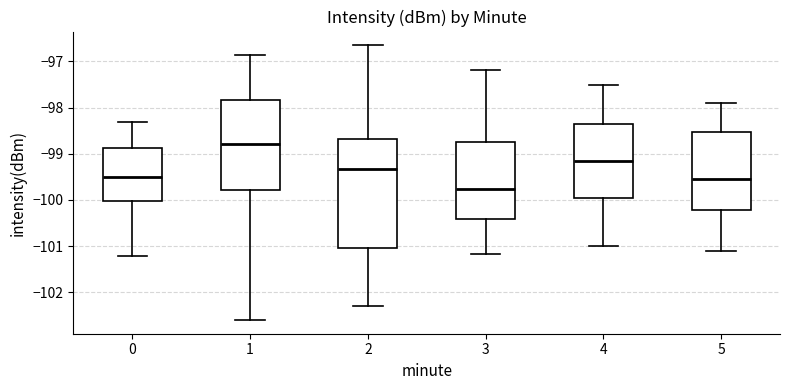

Reading left to right, transcribe this box plot: for each box, give where its median line is, the range the box spans, and where its two whiskers end, as read against the y-axis. The values are not printed on the chart, so give them approximately, as read against the axis.

0: median -99.5, box -100.0 to -98.9, whiskers -101.2 to -98.3
1: median -98.8, box -99.8 to -97.8, whiskers -102.6 to -96.9
2: median -99.3, box -101.0 to -98.7, whiskers -102.3 to -96.6
3: median -99.8, box -100.4 to -98.7, whiskers -101.2 to -97.2
4: median -99.1, box -99.9 to -98.3, whiskers -101.0 to -97.5
5: median -99.5, box -100.2 to -98.5, whiskers -101.1 to -97.9